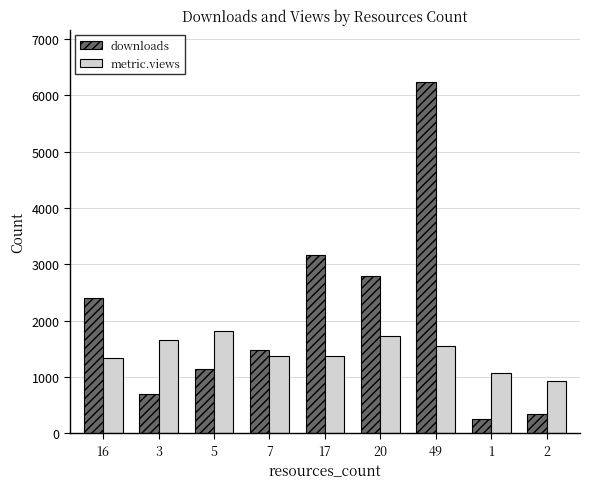

Are the bars grouped side by side (vs. stacked)?

Yes